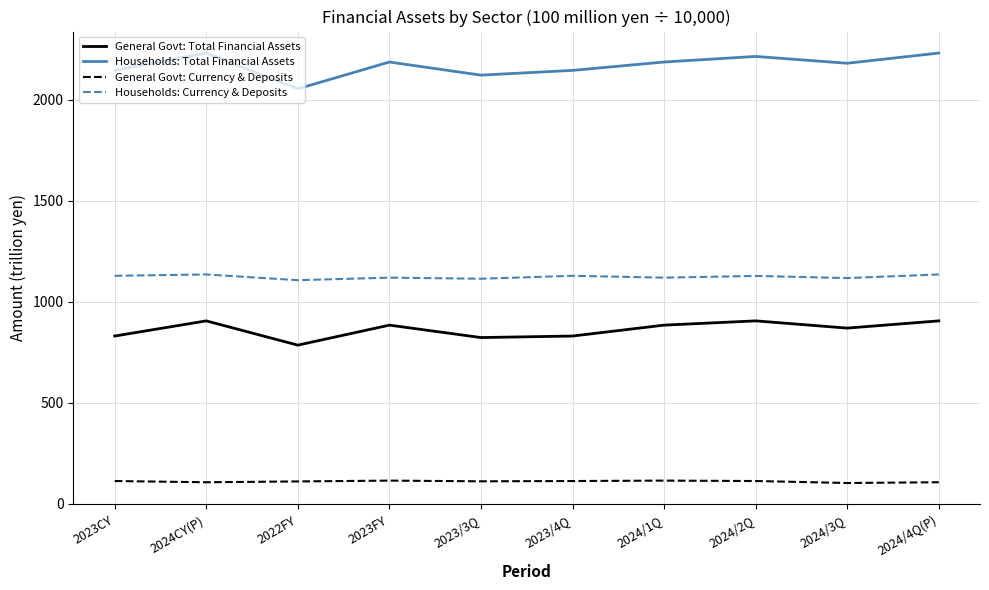

What is the spread (max minus min) of values at 2023/4Q?

2032.8